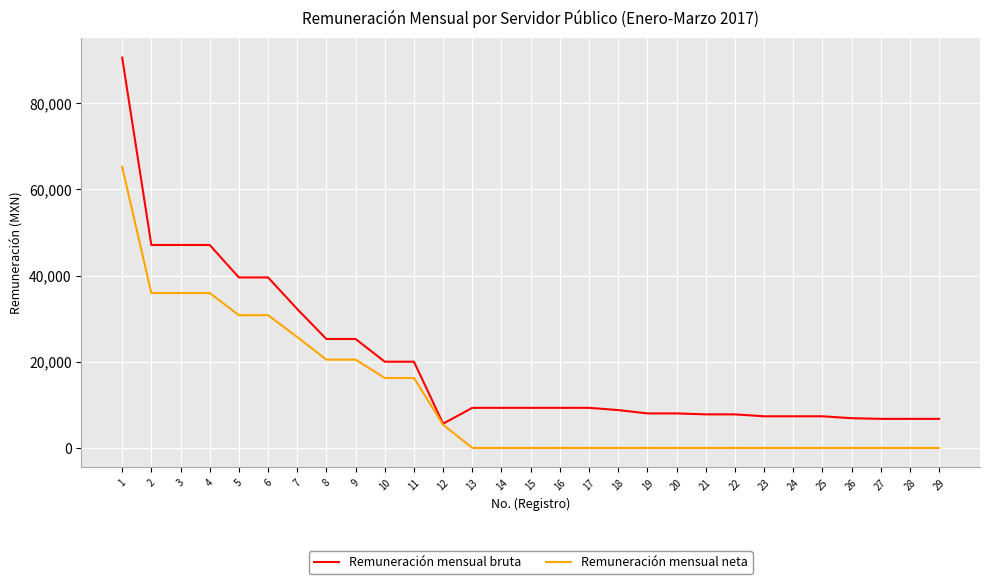

Is it true that Remuneración mensual neta equals 20489.1 at 8?

True